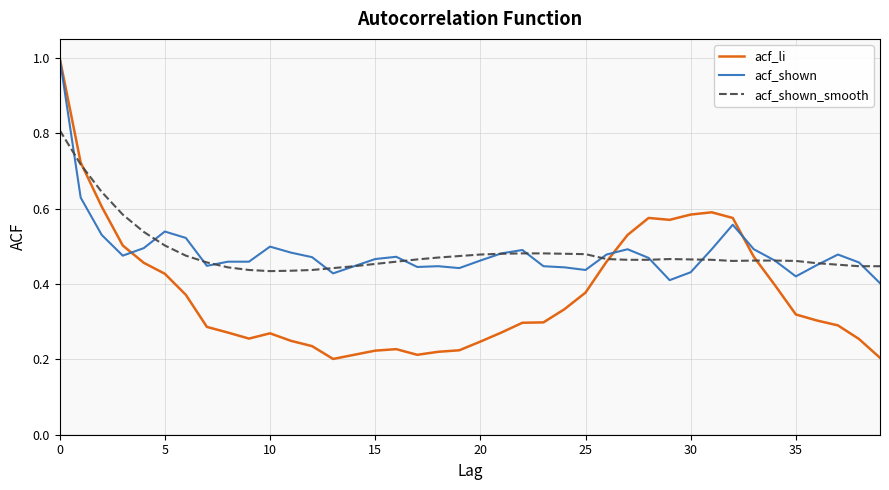

How many lines are shown in the chart?

3